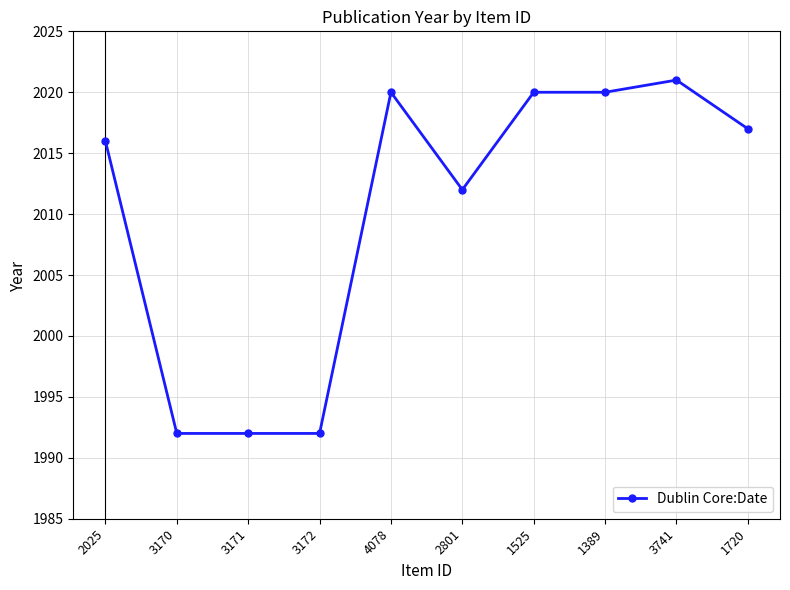

Reading left to right, list all the values displayed in this chart.

2025=2016	3170=1992	3171=1992	3172=1992	4078=2020	2801=2012	1525=2020	1389=2020	3741=2021	1720=2017